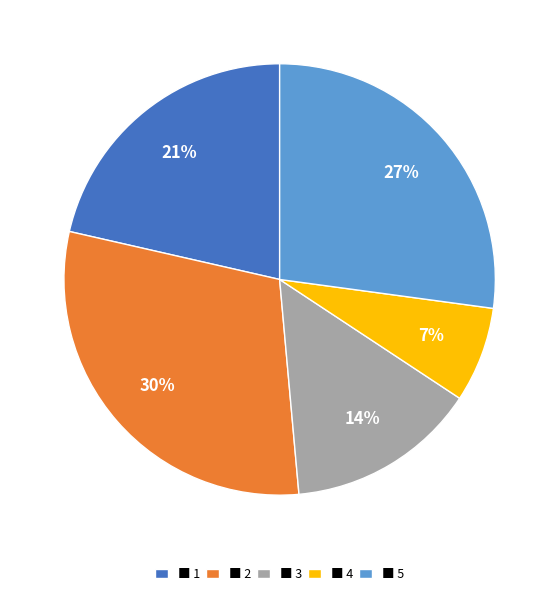

What percentage is the ■ 3 slice, to the nearest percent?

14%